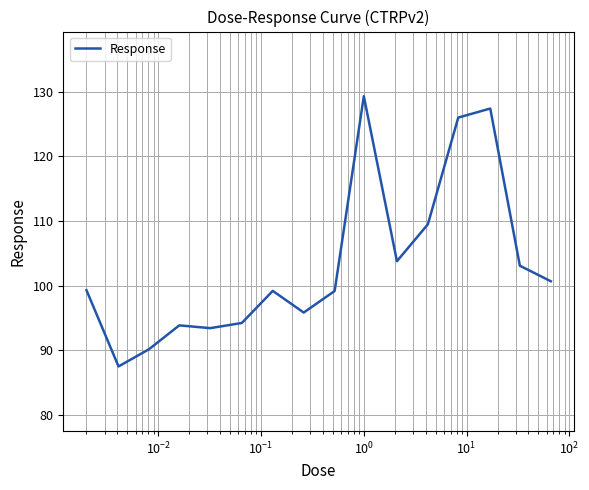

What is the greatest value displayed?

129.3